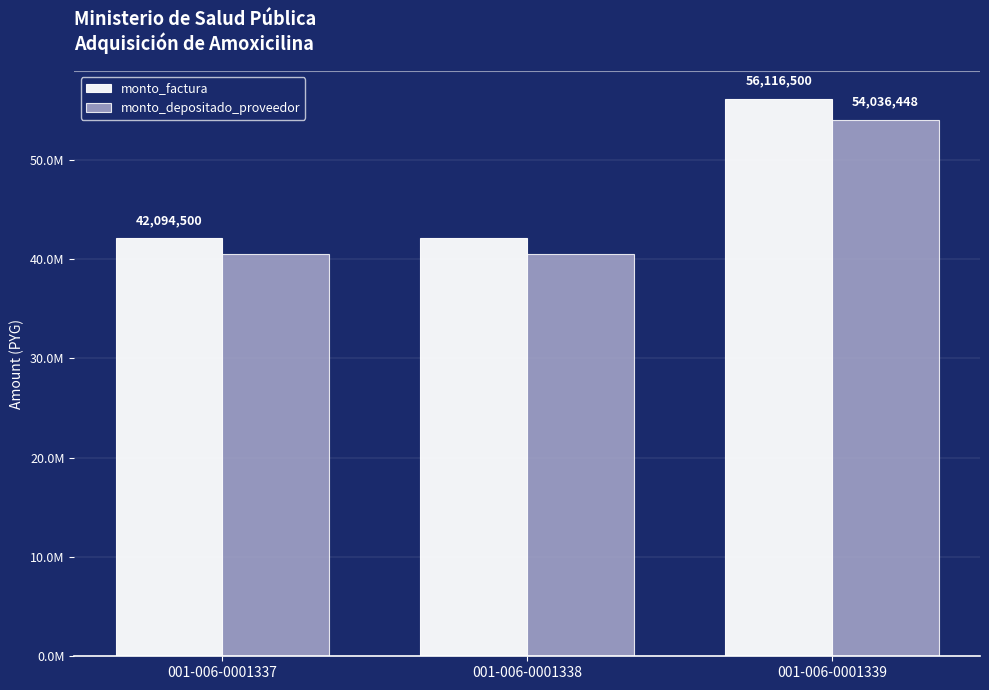

Are the bars grouped side by side (vs. stacked)?

Yes